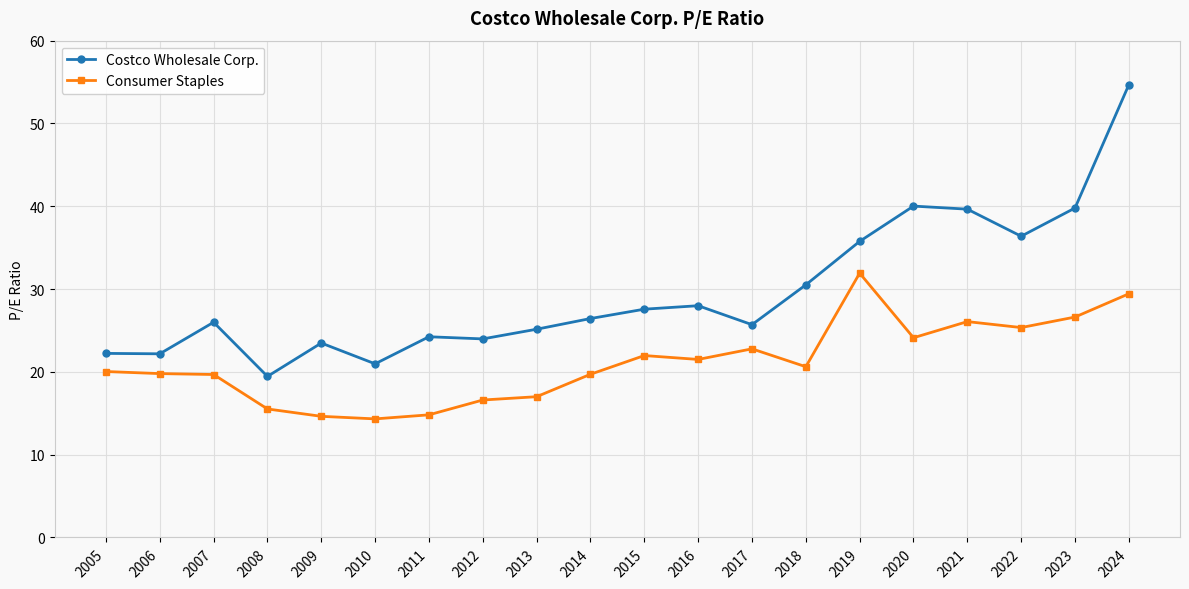

Count the number of data series in this chart.

2